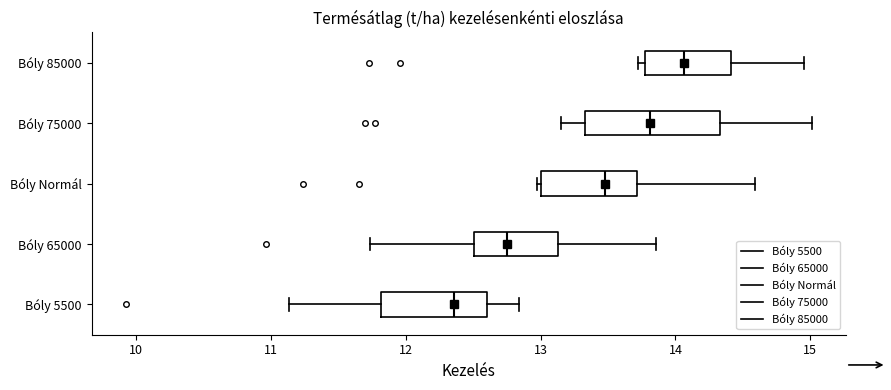

Where is the right edge of the box for Bóly 5500 on the x-axis? The values are not printed on the chart, so give them approximately, as read against the axis.

12.6